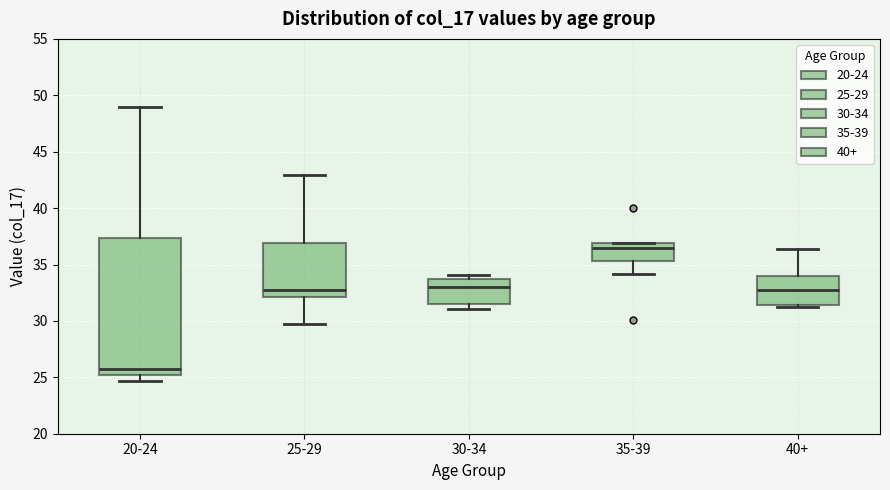

Where does the upper whisker of the box for 40+ end on the y-axis? The values are not printed on the chart, so give them approximately, as read against the axis.

36.5